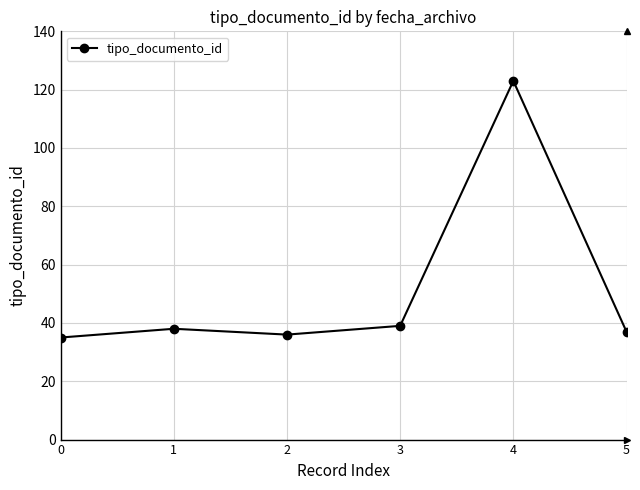

What is the average value?

51